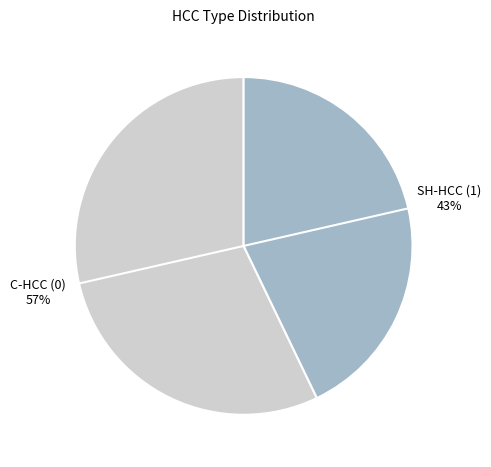

How many slices are in this pie chart?

2